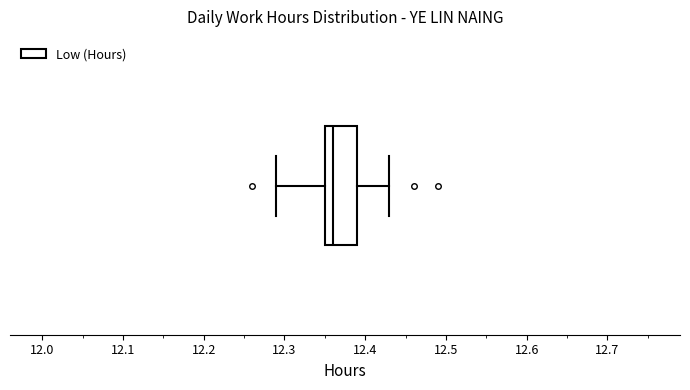

Where does the right whisker of the box end on the x-axis? The values are not printed on the chart, so give them approximately, as read against the axis.

12.43